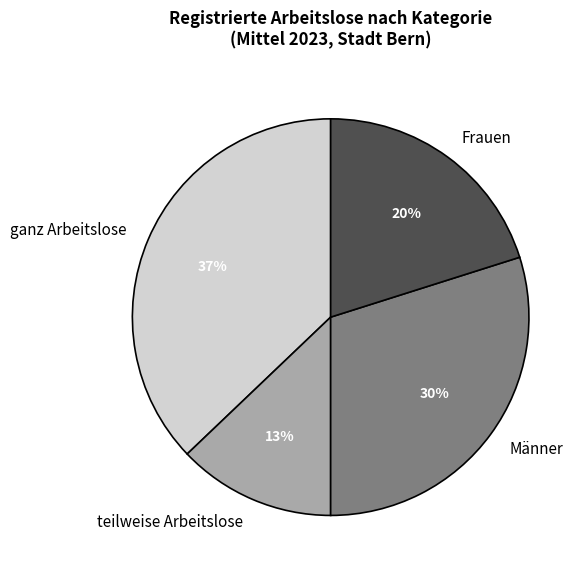

Rank the categories by value from highest to lowest.

ganz Arbeitslose, Männer, Frauen, teilweise Arbeitslose